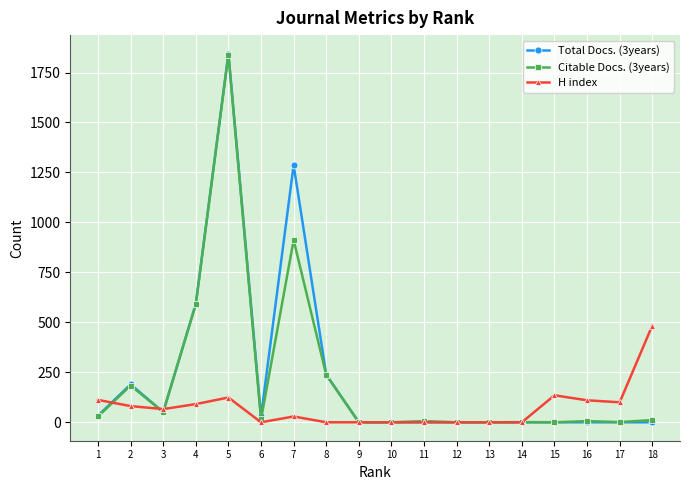

Is it true that H index equals -170 at 8?

False